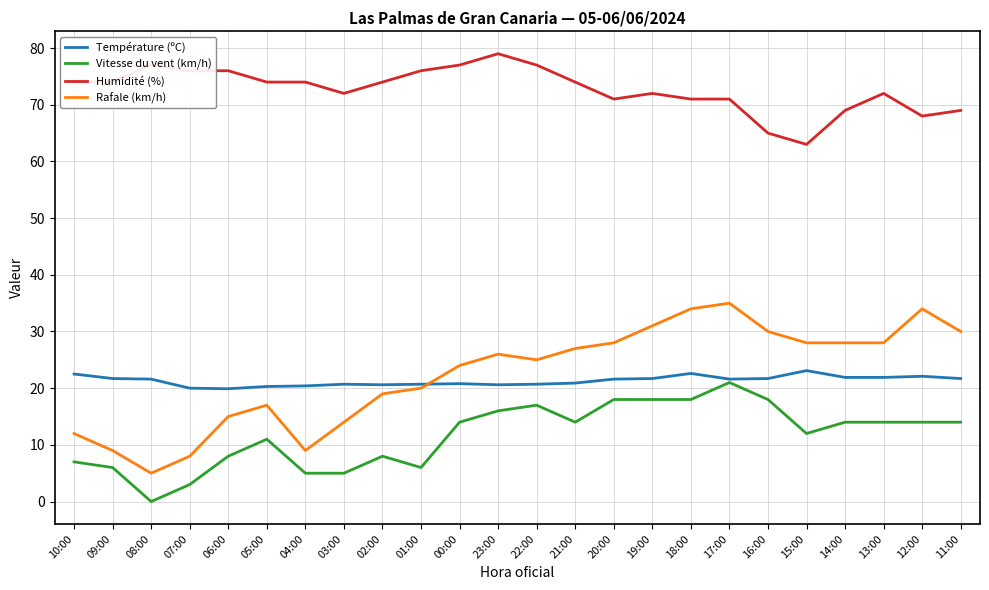

Rank the series at 18:00 from lowest to highest value.

Vitesse du vent (km/h), Température (ºC), Rafale (km/h), Humidité (%)